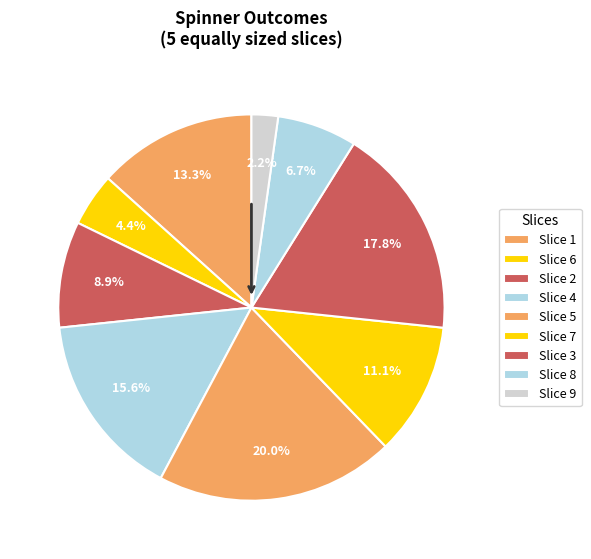

Rank the categories by value from highest to lowest.

5, 3, 4, 1, 7, 2, 8, 6, 9